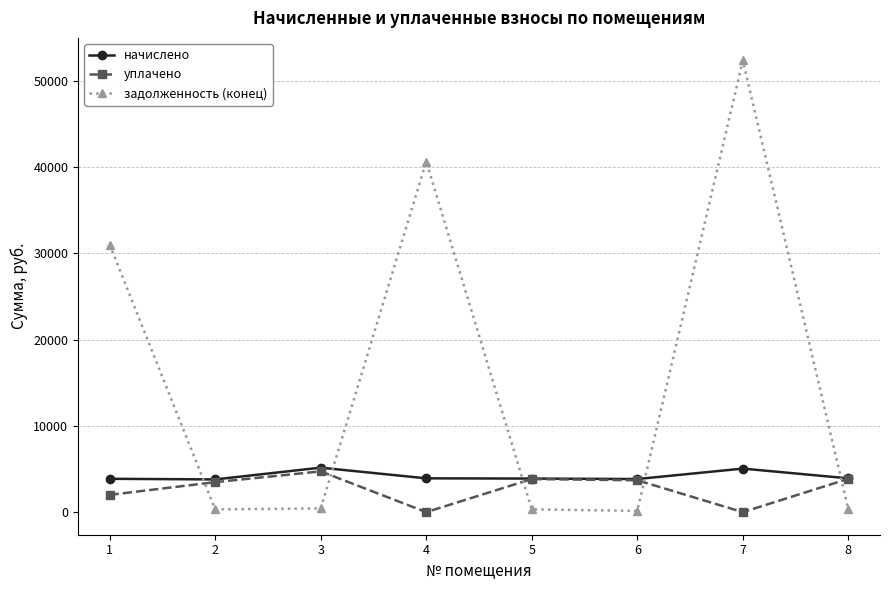

At which label is уплачено closest to 2362?

1